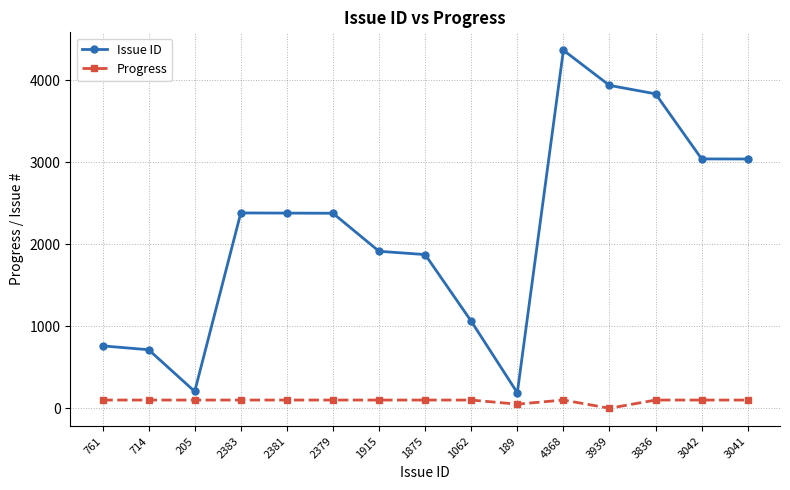

What is the sum of the Progress values at 4368 and 714?

200